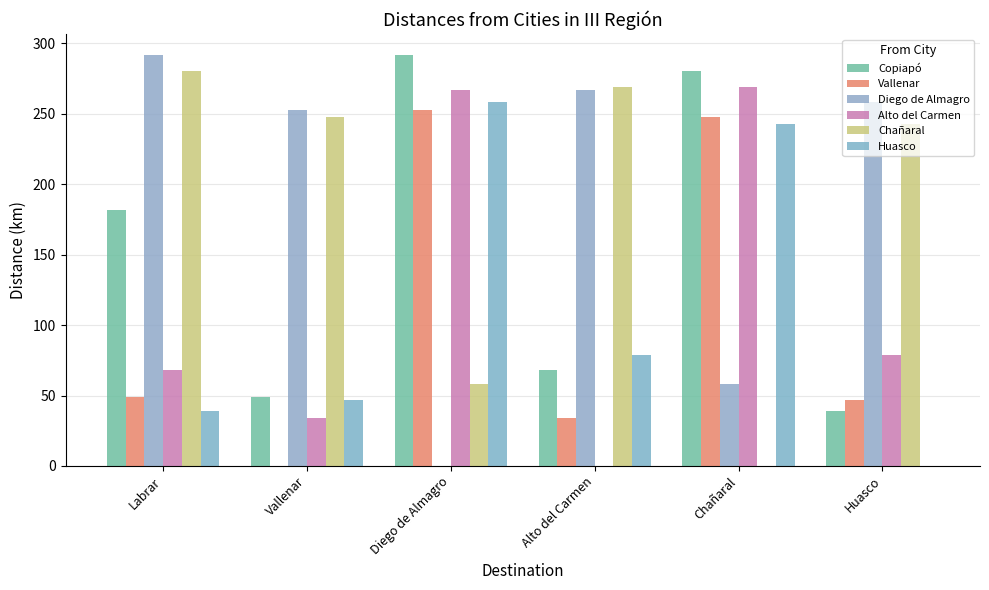

Is the value of Alto del Carmen at Huasco greater than the value of Diego de Almagro at Vallenar?

No